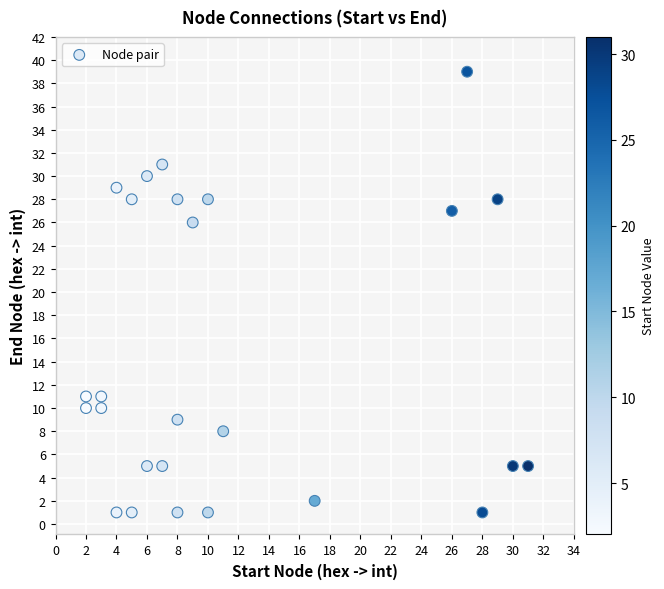

What Y value in the scatter plot is closest to 20?

26